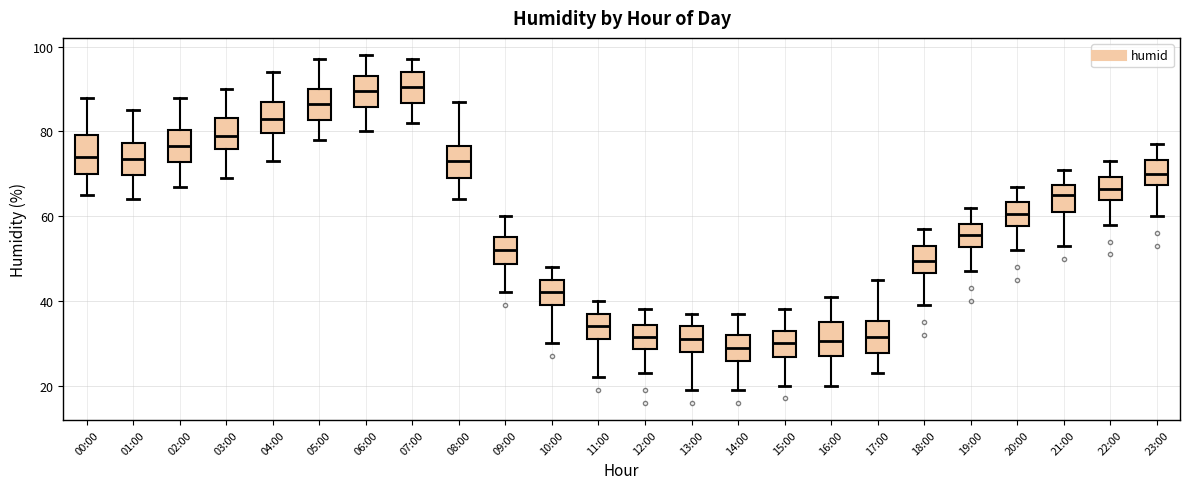

Reading left to right, transcribe this box plot: for each box, give where its median line is, the range the box spans, and where its two whiskers end, as read against the y-axis. The values are not printed on the chart, so give them approximately, as read against the axis.

00:00: median 74, box 70 to 80, whiskers 66 to 88
01:00: median 74, box 70 to 78, whiskers 64 to 86
02:00: median 76, box 72 to 80, whiskers 68 to 88
03:00: median 80, box 76 to 84, whiskers 70 to 90
04:00: median 84, box 80 to 88, whiskers 74 to 94
05:00: median 86, box 82 to 90, whiskers 78 to 98
06:00: median 90, box 86 to 94, whiskers 80 to 98
07:00: median 90, box 86 to 94, whiskers 82 to 98
08:00: median 74, box 70 to 76, whiskers 64 to 88
09:00: median 52, box 48 to 56, whiskers 42 to 60
10:00: median 42, box 40 to 46, whiskers 30 to 48
11:00: median 34, box 32 to 38, whiskers 22 to 40
12:00: median 32, box 28 to 34, whiskers 24 to 38
13:00: median 32, box 28 to 34, whiskers 20 to 38
14:00: median 30, box 26 to 32, whiskers 20 to 38
15:00: median 30, box 26 to 34, whiskers 20 to 38
16:00: median 30, box 28 to 36, whiskers 20 to 42
17:00: median 32, box 28 to 36, whiskers 24 to 46
18:00: median 50, box 46 to 54, whiskers 40 to 58
19:00: median 56, box 52 to 58, whiskers 48 to 62
20:00: median 60, box 58 to 64, whiskers 52 to 68
21:00: median 66, box 62 to 68, whiskers 54 to 72
22:00: median 66, box 64 to 70, whiskers 58 to 74
23:00: median 70, box 68 to 74, whiskers 60 to 78